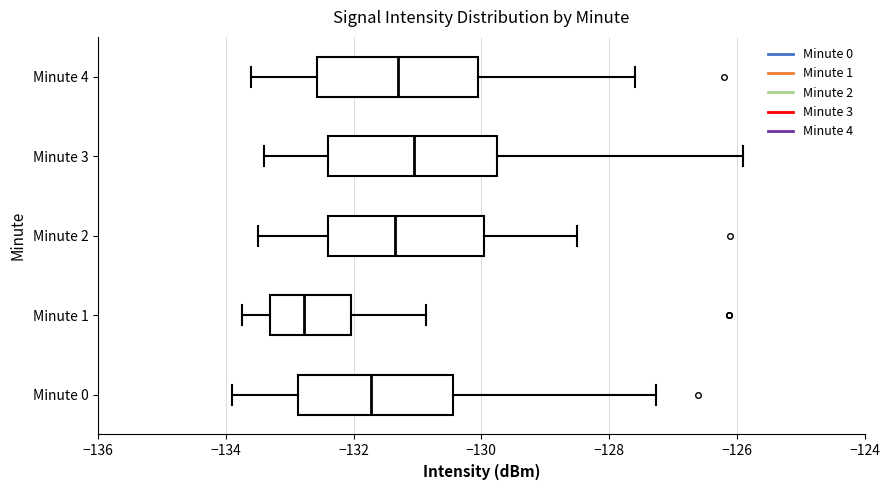

Where does the median line of the box for Minute 3 sit on the x-axis? The values are not printed on the chart, so give them approximately, as read against the axis.

-131.0